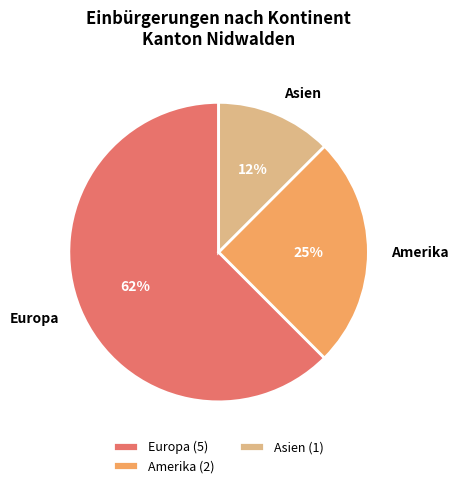

Is Amerika the majority of the pie?

No